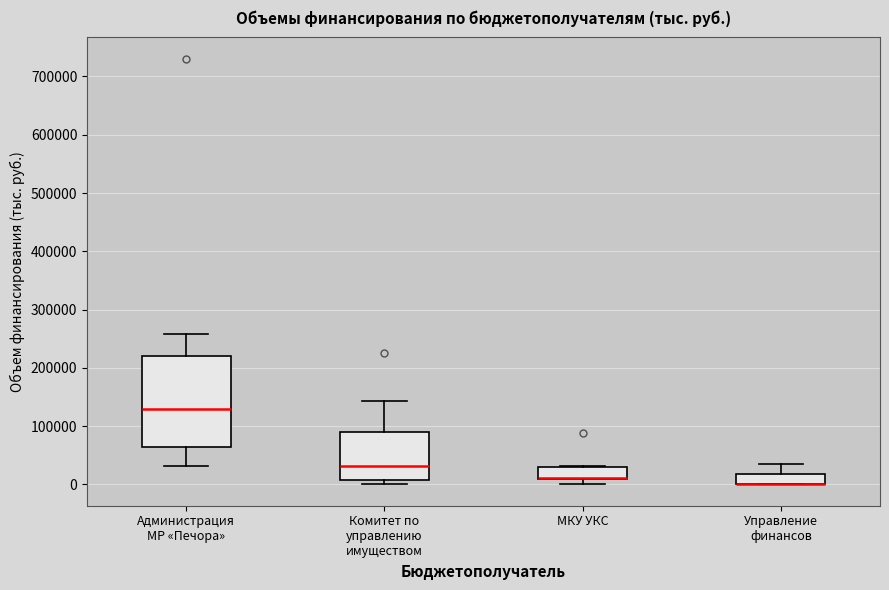

Reading left to right, transcribe this box plot: for each box, give where its median line is, the range the box spans, and where its two whiskers end, as read against the y-axis. The values are not printed on the chart, so give them approximately, as read against the axis.

Администрация МР «Печора»: median 130000, box 60000 to 220000, whiskers 30000 to 260000
Комитет по управлению имуществом: median 30000, box 10000 to 90000, whiskers 0 to 140000
МКУ УКС: median 10000 (drawn on the box's lower edge), box 10000 to 30000, whiskers 0 to 30000
Управление финансов: median 0 (drawn on the box's lower edge), box 0 to 20000, whiskers 0 to 40000